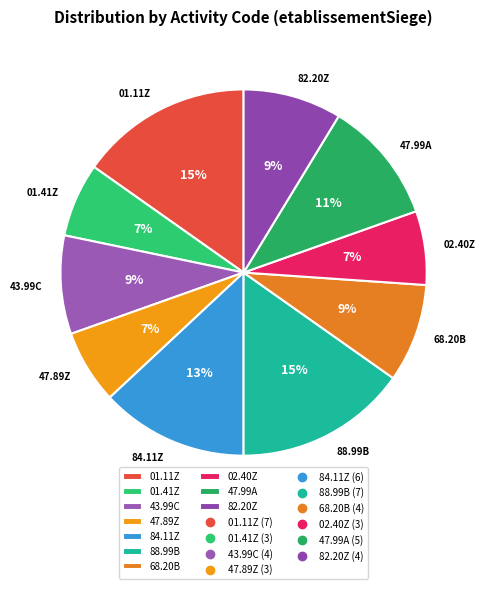

Does 88.99B account for over 50% of the chart?

No